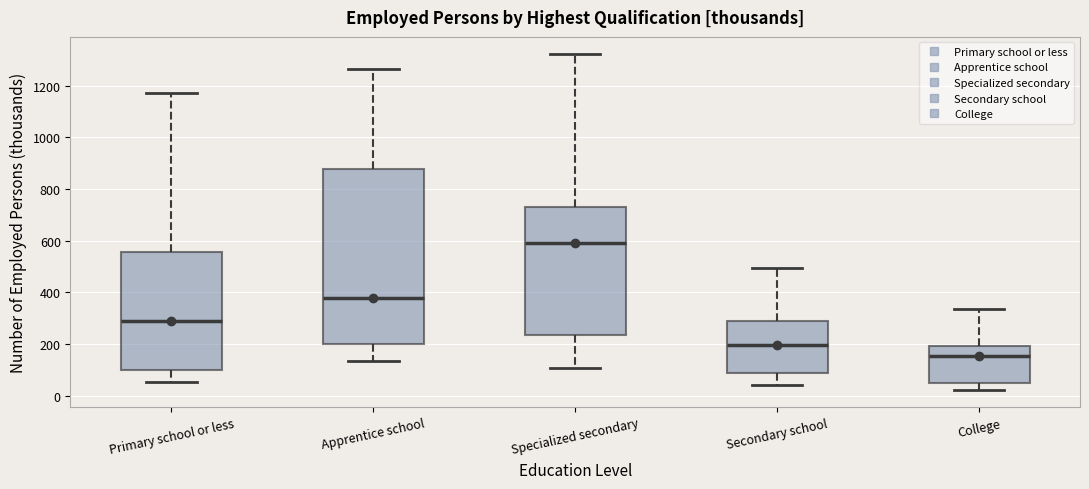

Comparing the boxes themselves (not the whiskers), which one is the tallest?

Apprentice school